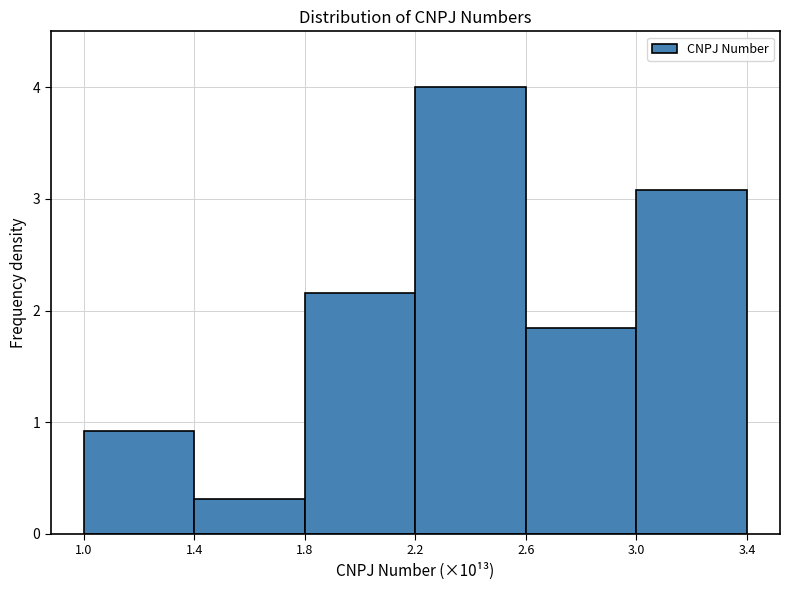

Reading left to right, list every bar in this chart as the range it spans on the x-axis followed by its height. The values are not printed on the chart, so give them approximately, as read against the axis.

1.0 to 1.4: 0.9
1.4 to 1.8: 0.3
1.8 to 2.2: 2.2
2.2 to 2.6: 4.0
2.6 to 3.0: 1.8
3.0 to 3.4: 3.1